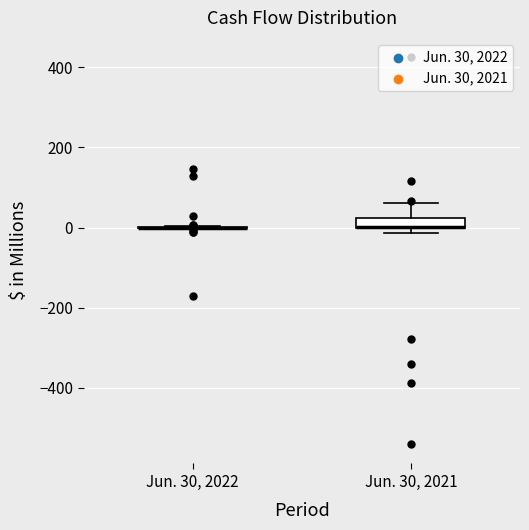

Comparing the boxes themselves (not the whiskers), which one is the tallest?

Jun. 30, 2021